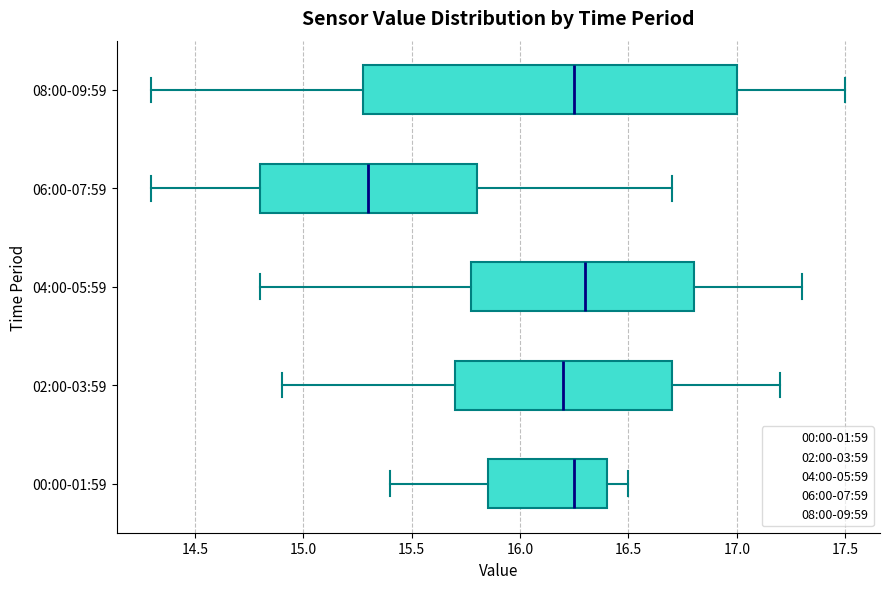

Reading bottom to top, transcribe this box plot: for each box, give where its median line is, the range the box spans, and where its two whiskers end, as read against the x-axis. The values are not printed on the chart, so give them approximately, as read against the axis.

00:00-01:59: median 16.25, box 15.85 to 16.40, whiskers 15.40 to 16.50
02:00-03:59: median 16.20, box 15.70 to 16.70, whiskers 14.90 to 17.20
04:00-05:59: median 16.30, box 15.80 to 16.80, whiskers 14.80 to 17.30
06:00-07:59: median 15.30, box 14.80 to 15.80, whiskers 14.30 to 16.70
08:00-09:59: median 16.25, box 15.30 to 17.00, whiskers 14.30 to 17.50